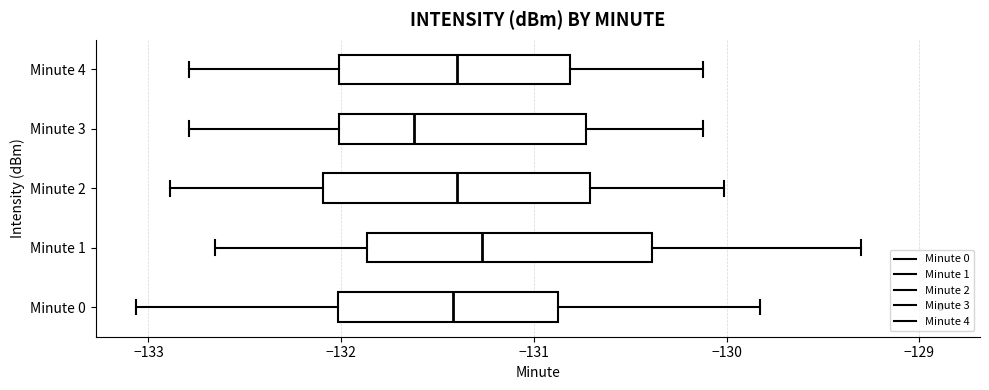

Reading bottom to top, transcribe this box plot: for each box, give where its median line is, the range the box spans, and where its two whiskers end, as read against the x-axis. The values are not printed on the chart, so give them approximately, as read against the axis.

Minute 0: median -131.4, box -132.0 to -130.9, whiskers -133.1 to -129.8
Minute 1: median -131.3, box -131.9 to -130.4, whiskers -132.7 to -129.3
Minute 2: median -131.4, box -132.1 to -130.7, whiskers -132.9 to -130.0
Minute 3: median -131.6, box -132.0 to -130.7, whiskers -132.8 to -130.1
Minute 4: median -131.4, box -132.0 to -130.8, whiskers -132.8 to -130.1